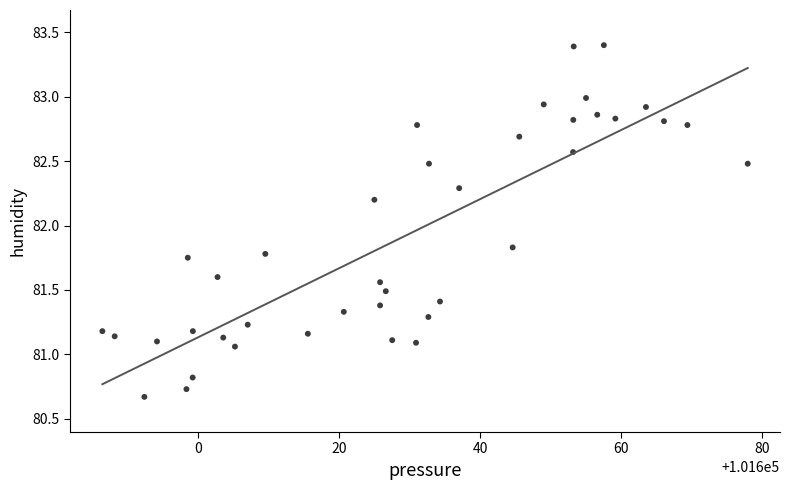

What is the range of Y values (max minus min)?

2.7